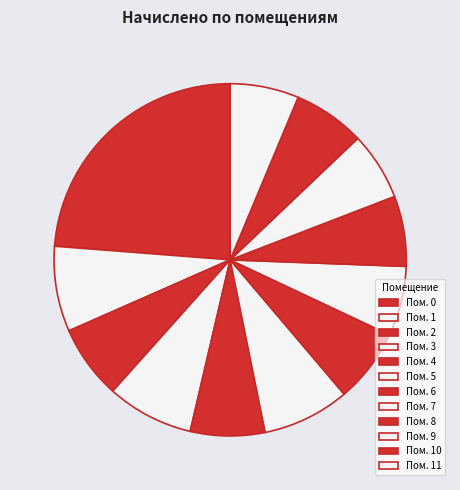

Count the number of slices in the pie.

12